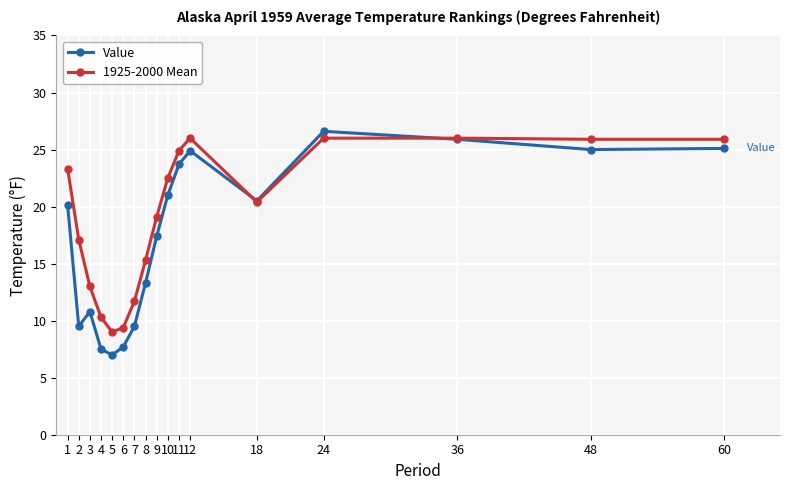

What value does the 1925-2000 Mean series have at 2?

17.1